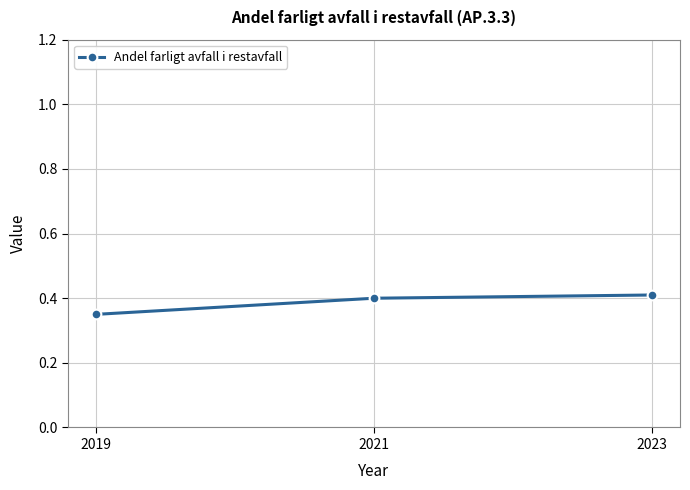

Does the chart display data point markers on the line(s)?

Yes